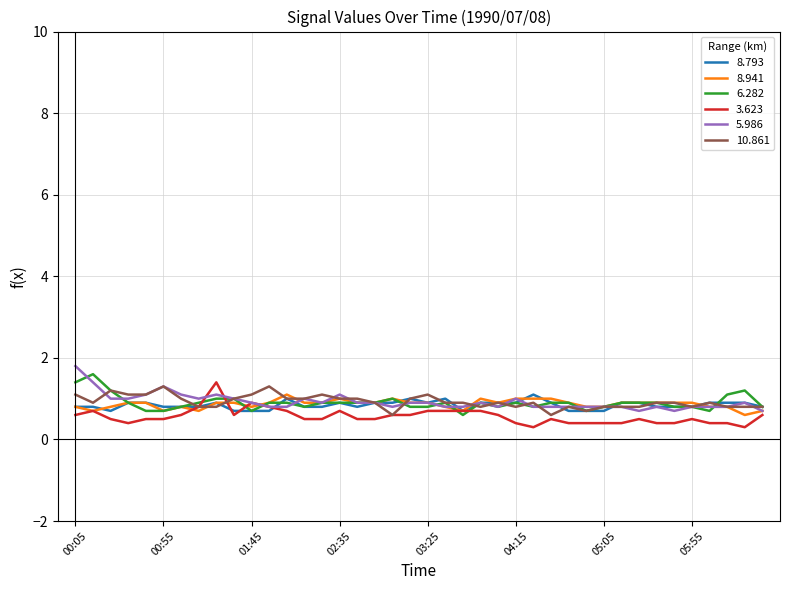

What is the minimum value shown in the chart?

0.3